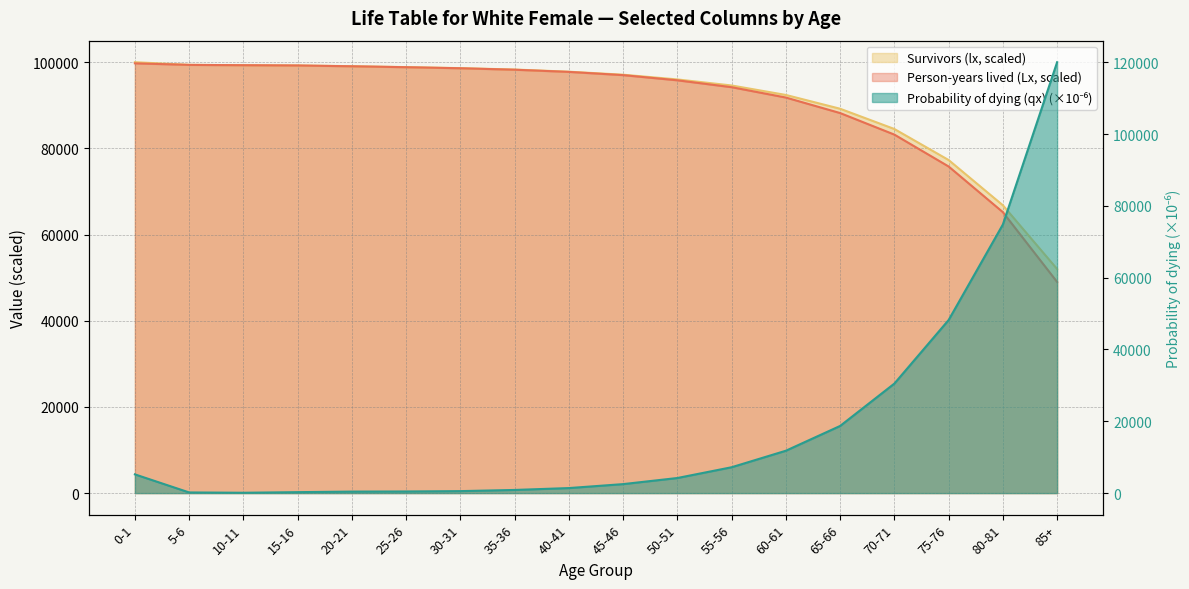

How many lines are shown in the chart?

3